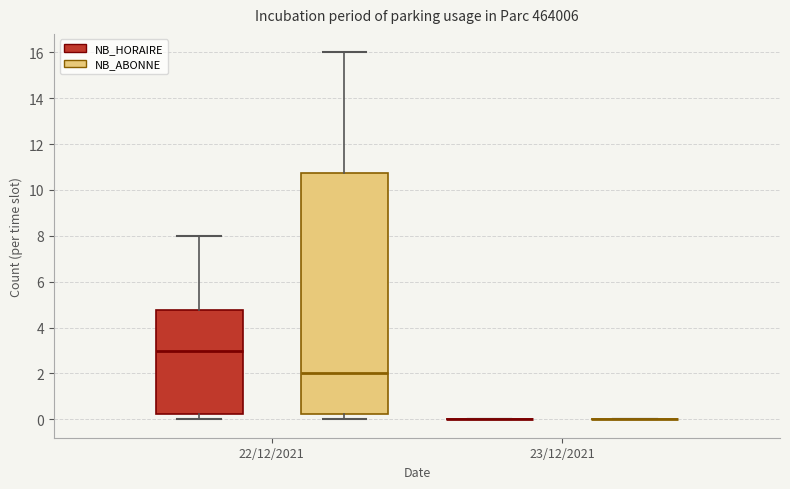

Which box is the tallest, from its lower edge to its upper edge?

22/12/2021 (NB_ABONNE)